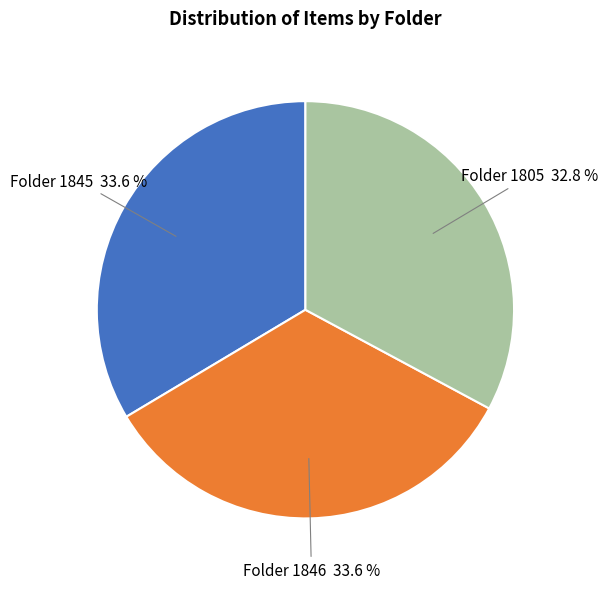

Is there any slice that represents more than half of the pie?

No